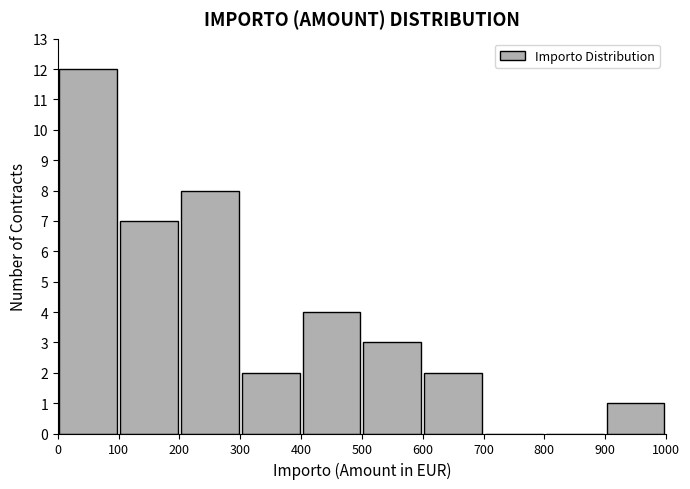

How tall is the bar that spans 200 to 300 on the x-axis? The values are not printed on the chart, so give them approximately, as read against the axis.

8